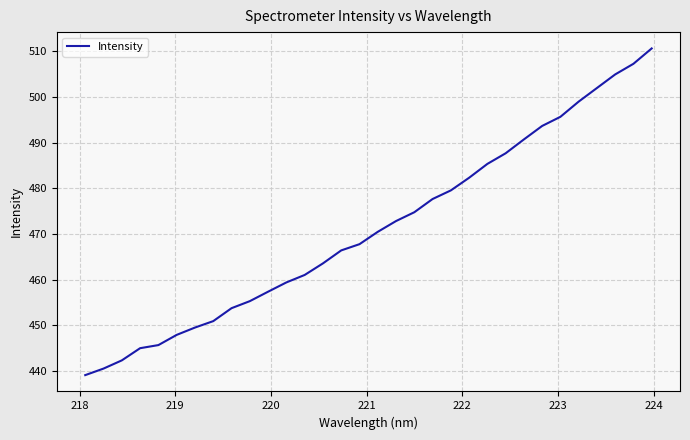

What is the difference between the maximum and minimum values?

71.5